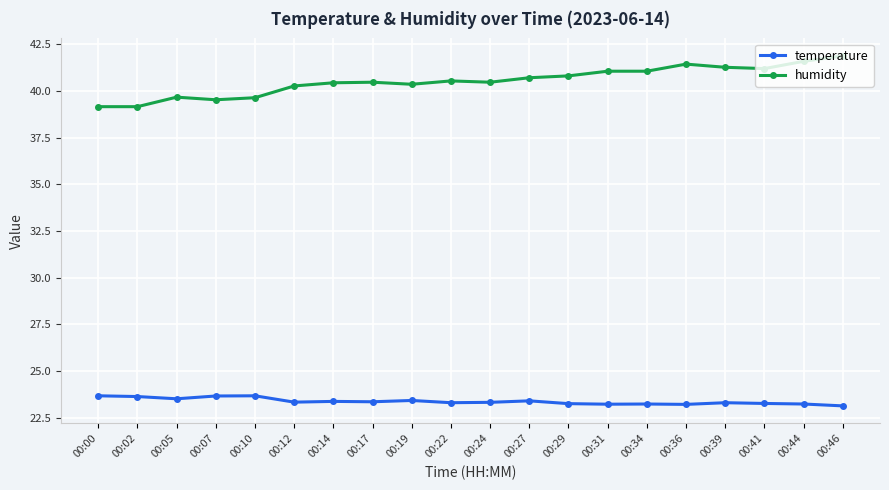

True or false: temperature and humidity cross at least once.

False